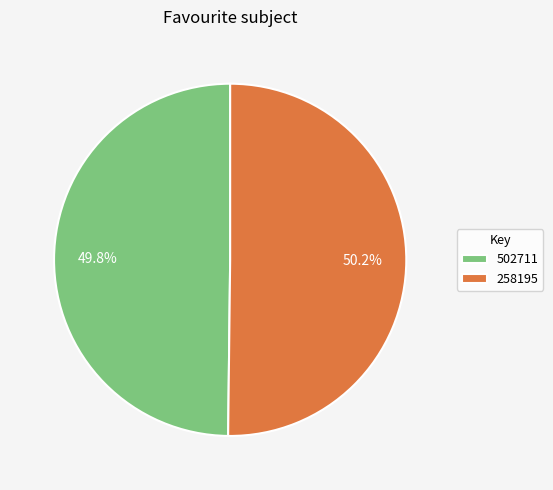

Is it true that 502711 is 62% of the pie?

False